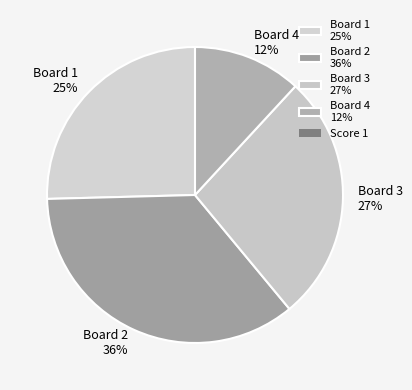

Between Board 4 12% and Board 2 36%, which is larger?

Board 2 36%